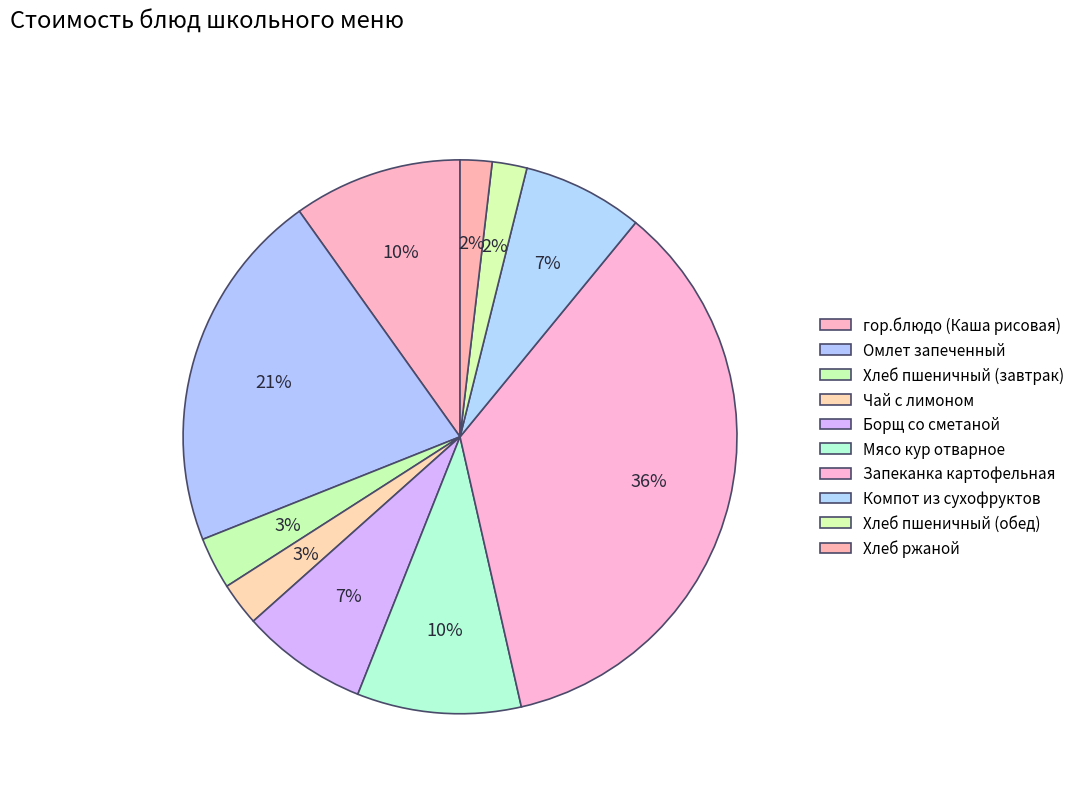

To the nearest percent, what is the difference between the гор.блюдо (Каша рисовая) and Хлеб пшеничный (завтрак) slice percentages?

7%